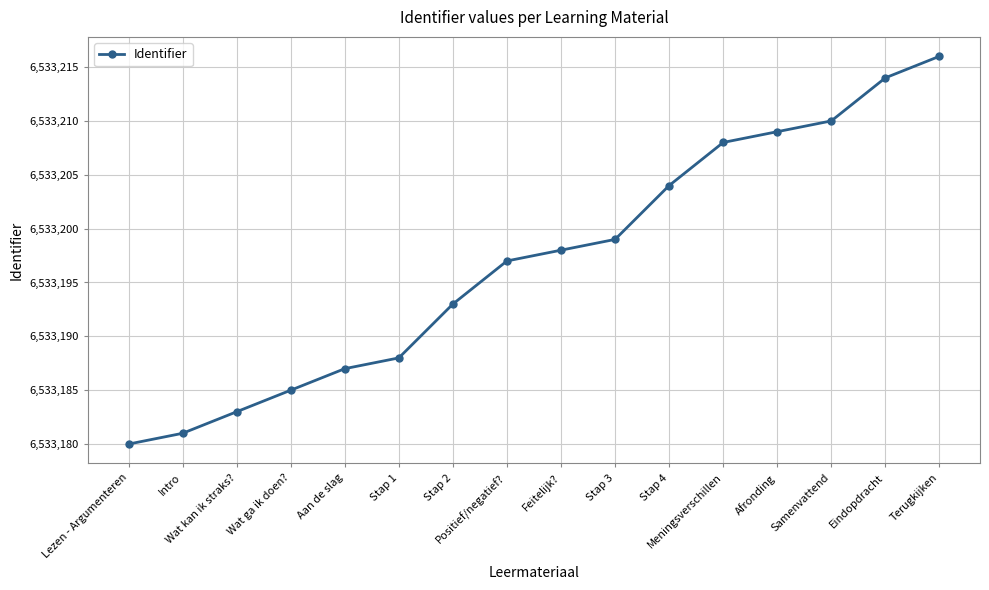

Where is the data nearest to the value 6533198?

Feitelijk?